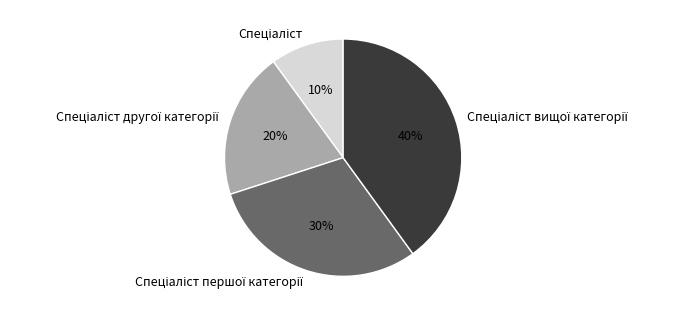

Is there any slice that represents more than half of the pie?

No